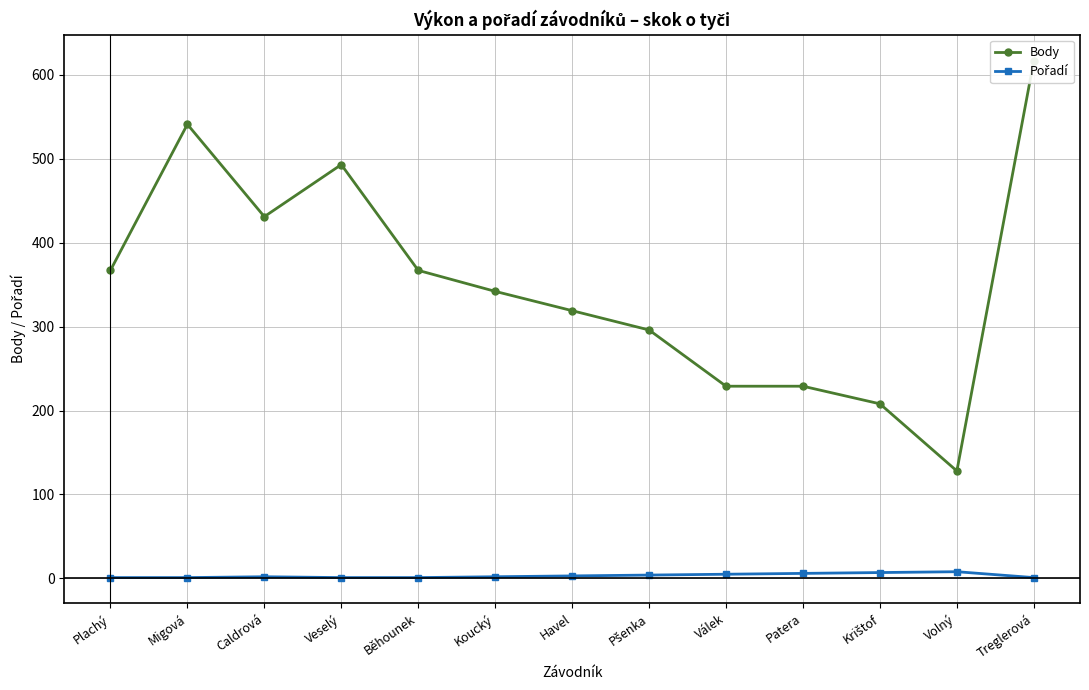

What is the total value across all series at Pšenka?

300